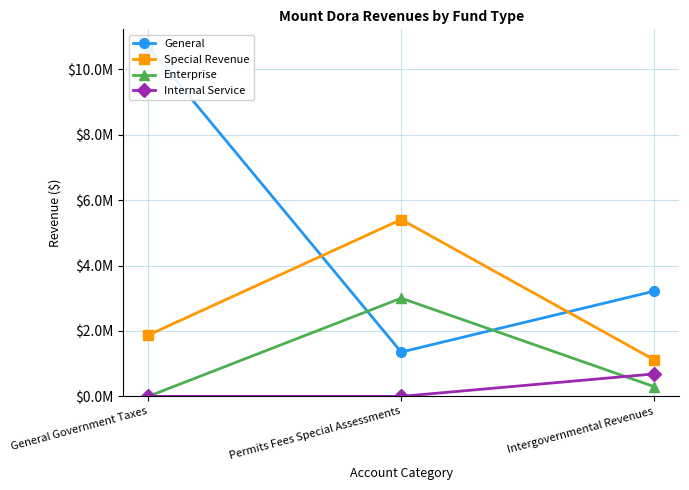

Rank the categories by Internal Service value from highest to lowest.

Intergovernmental Revenues, General Government Taxes, Permits Fees Special Assessments